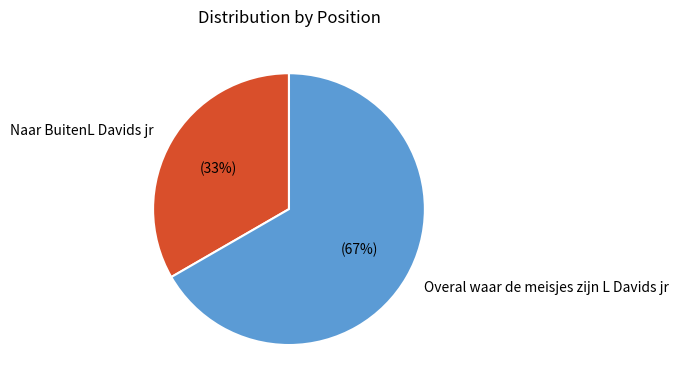

The Naar BuitenL Davids jr slice represents 33% of the pie. True or false?

True